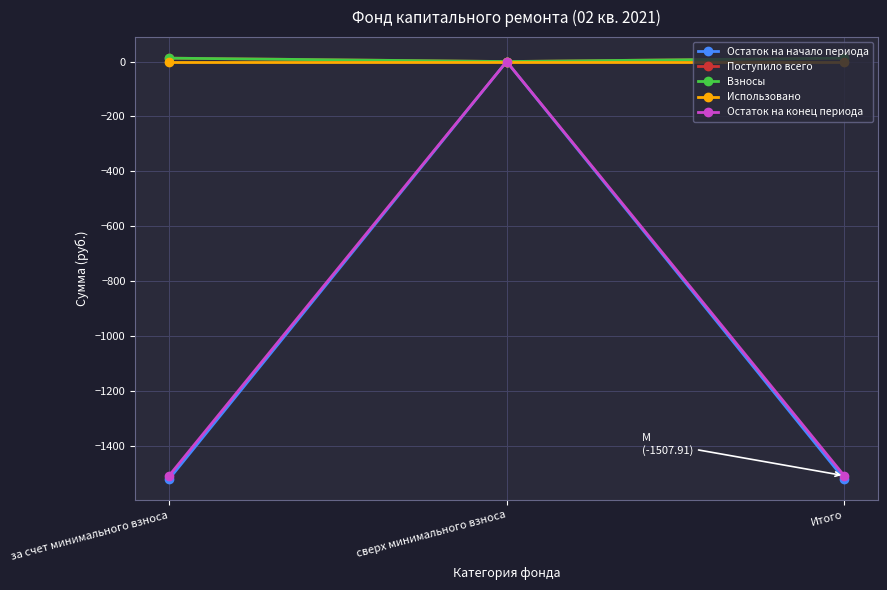

Between Итого and за счет минимального взноса, which is larger?

Итого